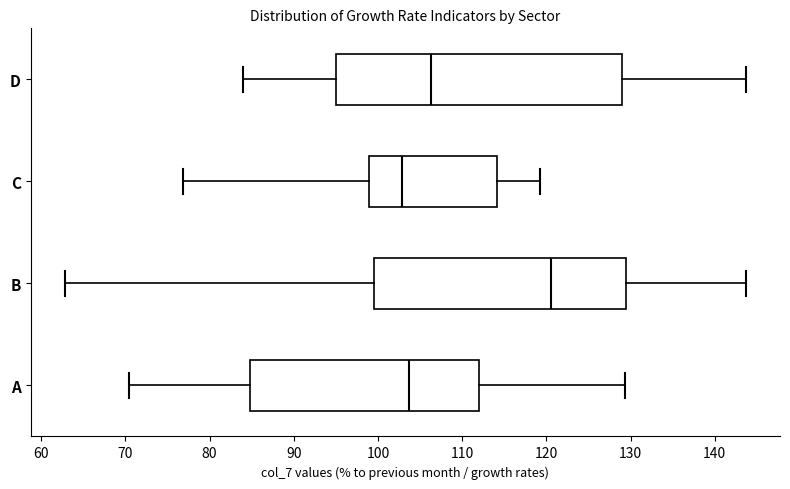

Which box is the widest, from its left edge to its right edge?

D